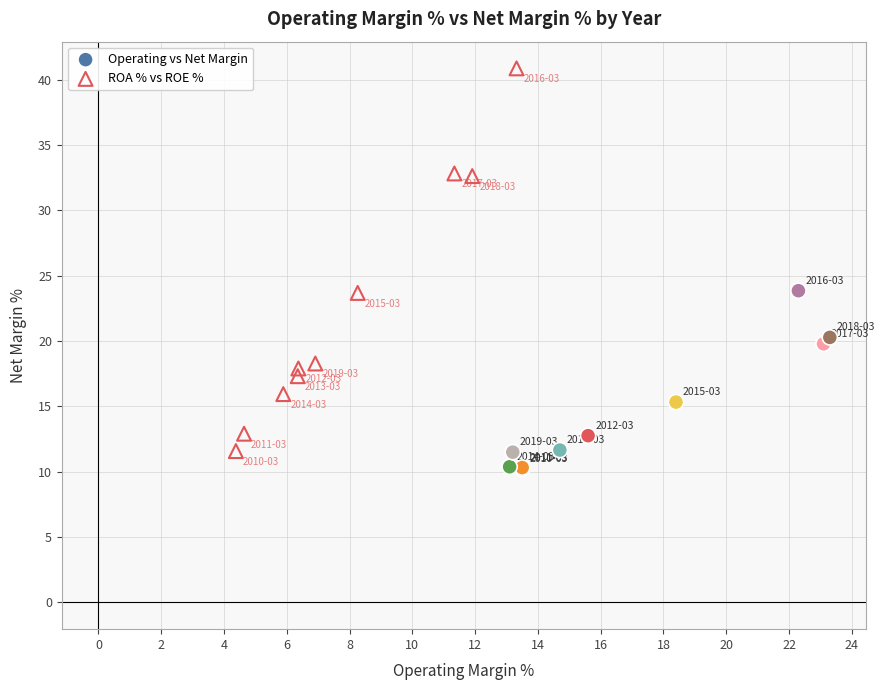

Which series has the widest spread of Y values?

ROA % vs ROE %